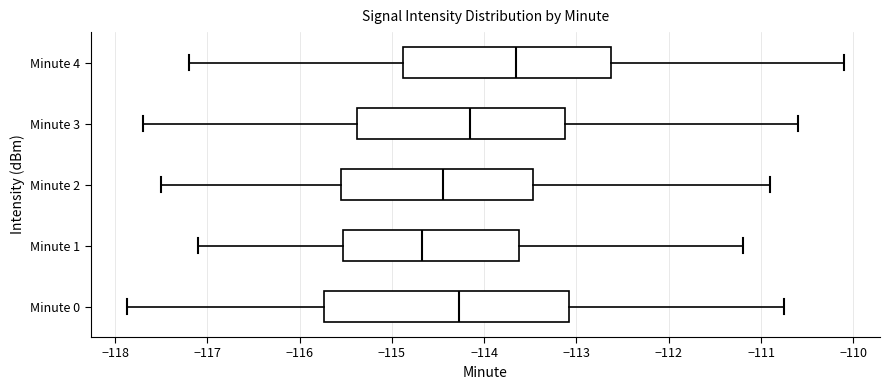

Reading bottom to top, transcribe this box plot: for each box, give where its median line is, the range the box spans, and where its two whiskers end, as read against the x-axis. The values are not printed on the chart, so give them approximately, as read against the axis.

Minute 0: median -114.3, box -115.7 to -113.1, whiskers -117.9 to -110.7
Minute 1: median -114.7, box -115.5 to -113.6, whiskers -117.1 to -111.2
Minute 2: median -114.4, box -115.5 to -113.5, whiskers -117.5 to -110.9
Minute 3: median -114.1, box -115.4 to -113.1, whiskers -117.7 to -110.6
Minute 4: median -113.6, box -114.9 to -112.6, whiskers -117.2 to -110.1